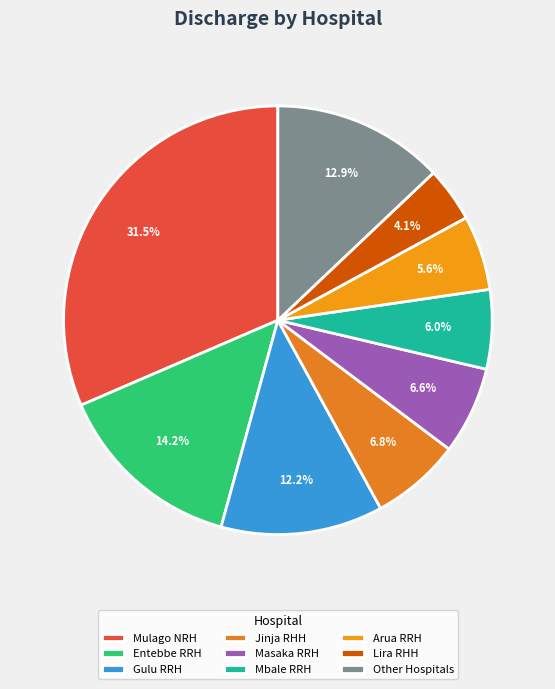

Which slice is the smallest?

Lira RHH